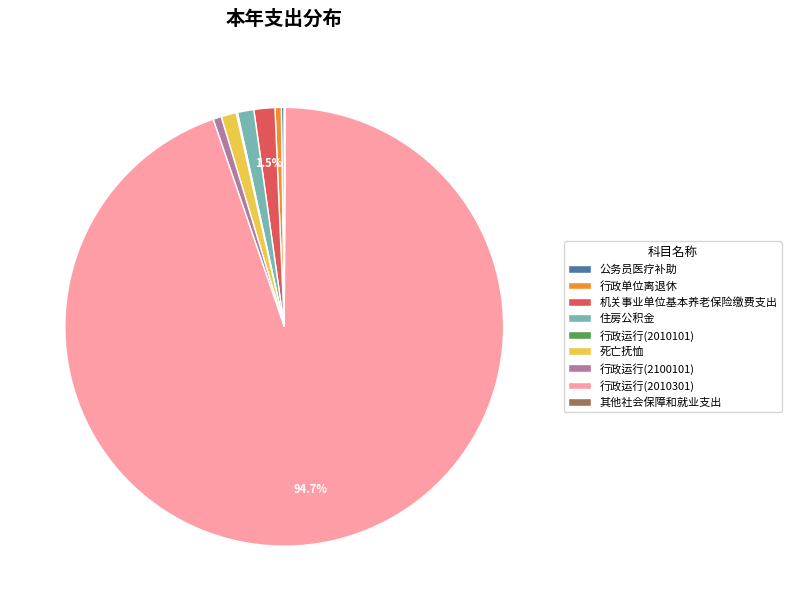

Which slice represents more than half of the pie?

行政运行(2010301)